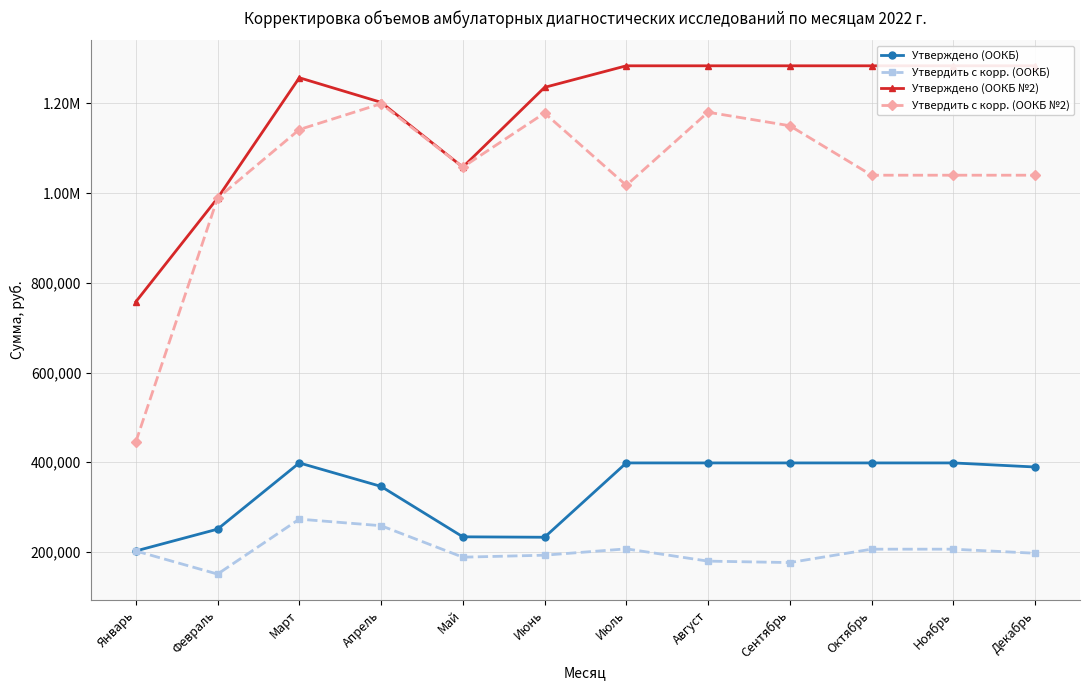

What are all the series names shown in the legend?

Утверждено (ООКБ), Утвердить с корр. (ООКБ), Утверждено (ООКБ №2), Утвердить с корр. (ООКБ №2)